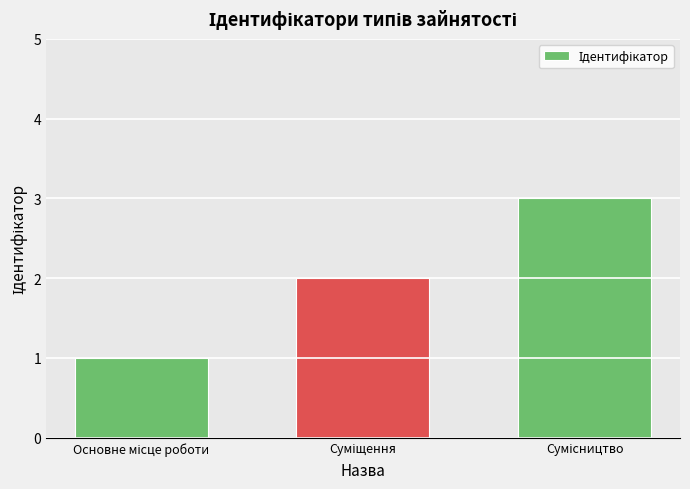

What is the value of the 1st bar from the left?

1